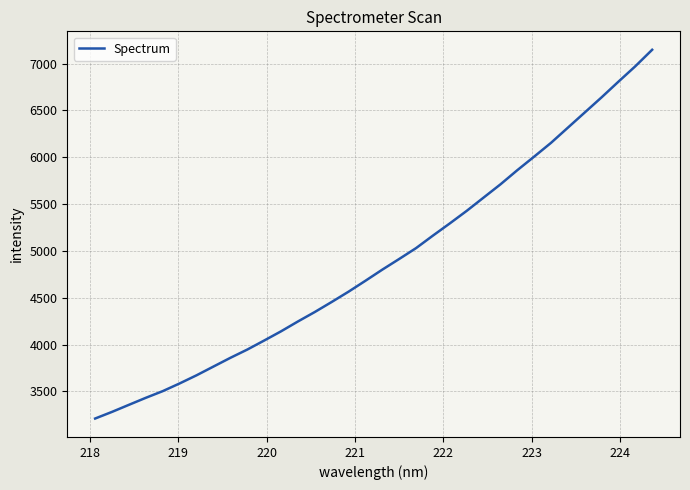

What is the difference between the maximum and minimum values?

3938.5